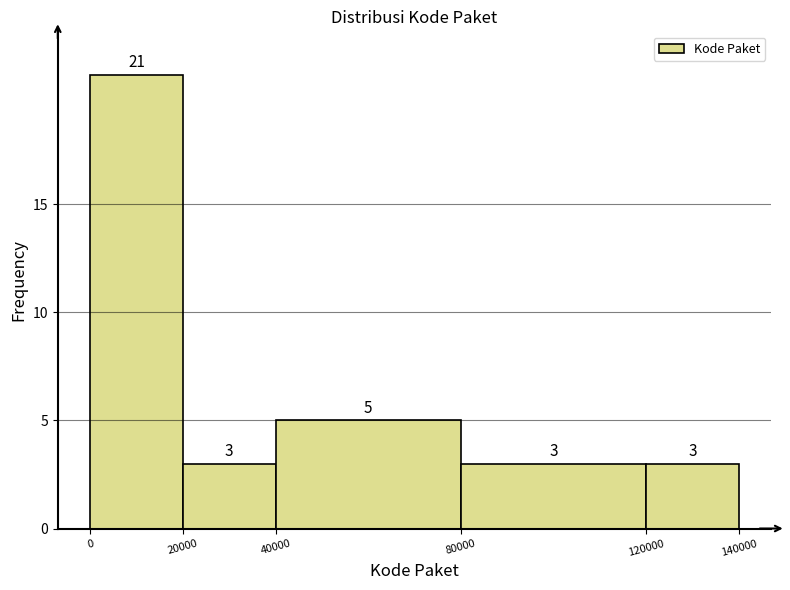

Reading left to right, list every bar in this chart as the range it spans on the x-axis followed by its height.

0 to 20000: 21
20000 to 40000: 3
40000 to 80000: 5
80000 to 120000: 3
120000 to 140000: 3